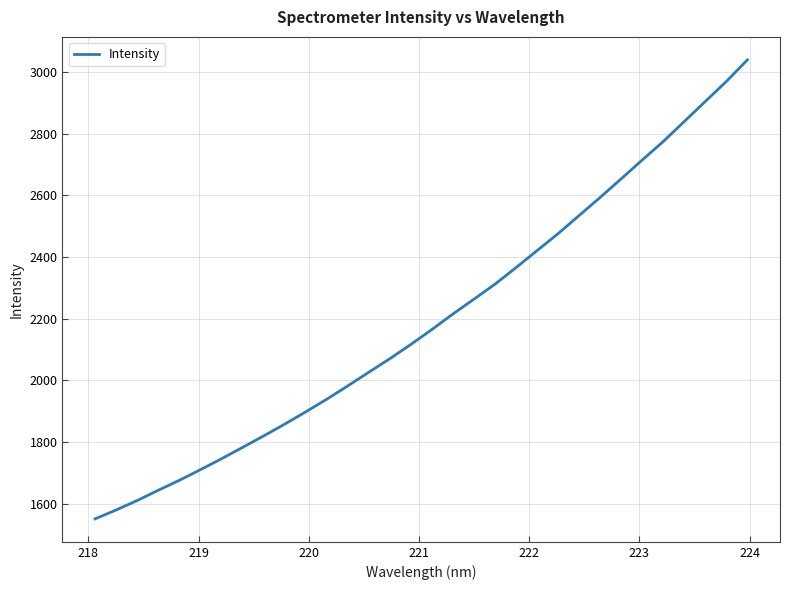

What is the minimum value shown in the chart?

1550.3